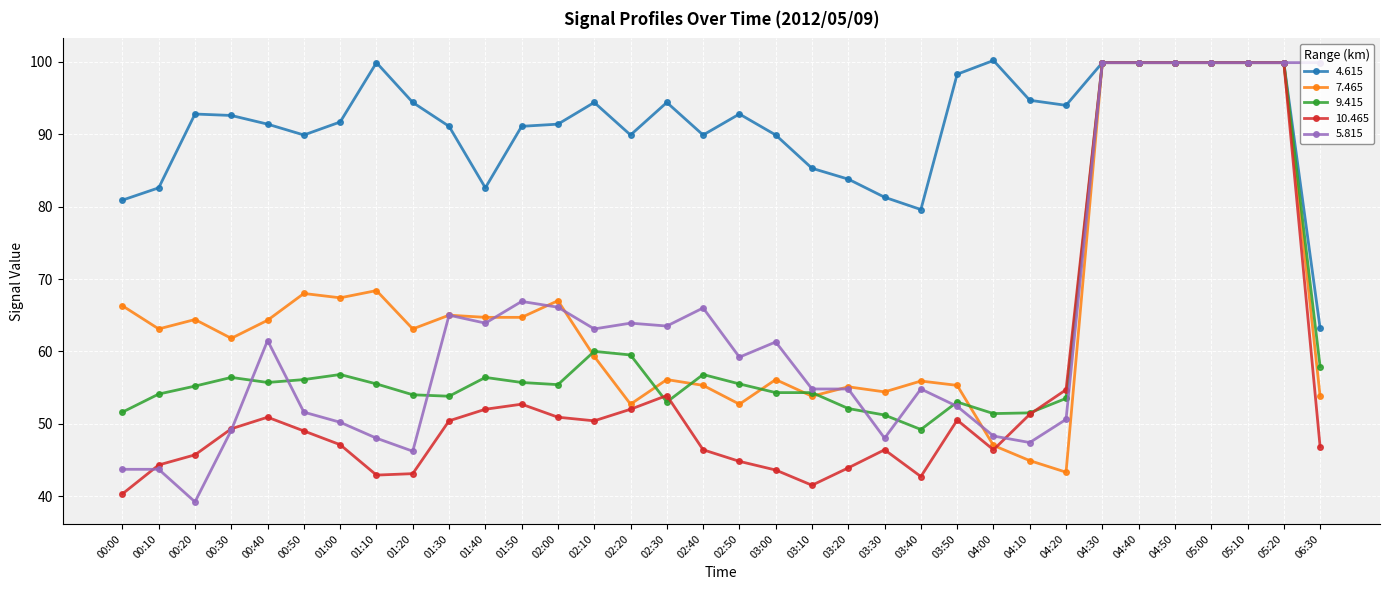

At which label does 5.815 reach its minimum?

00:20